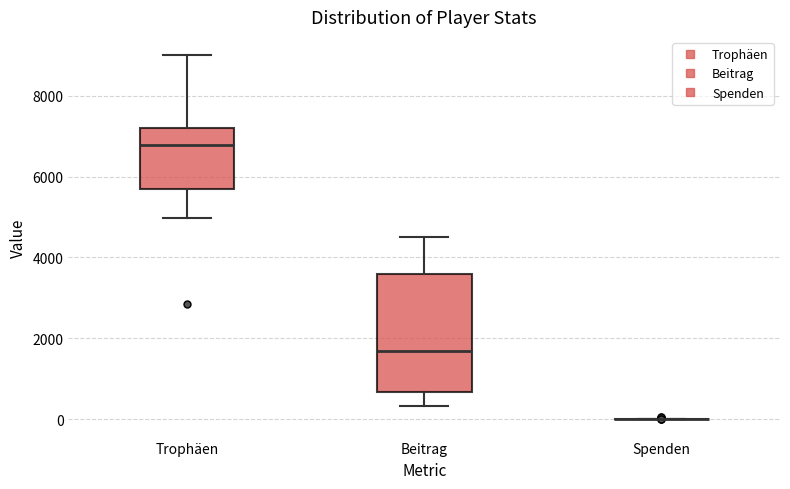

Comparing the boxes themselves (not the whiskers), which one is the tallest?

Beitrag